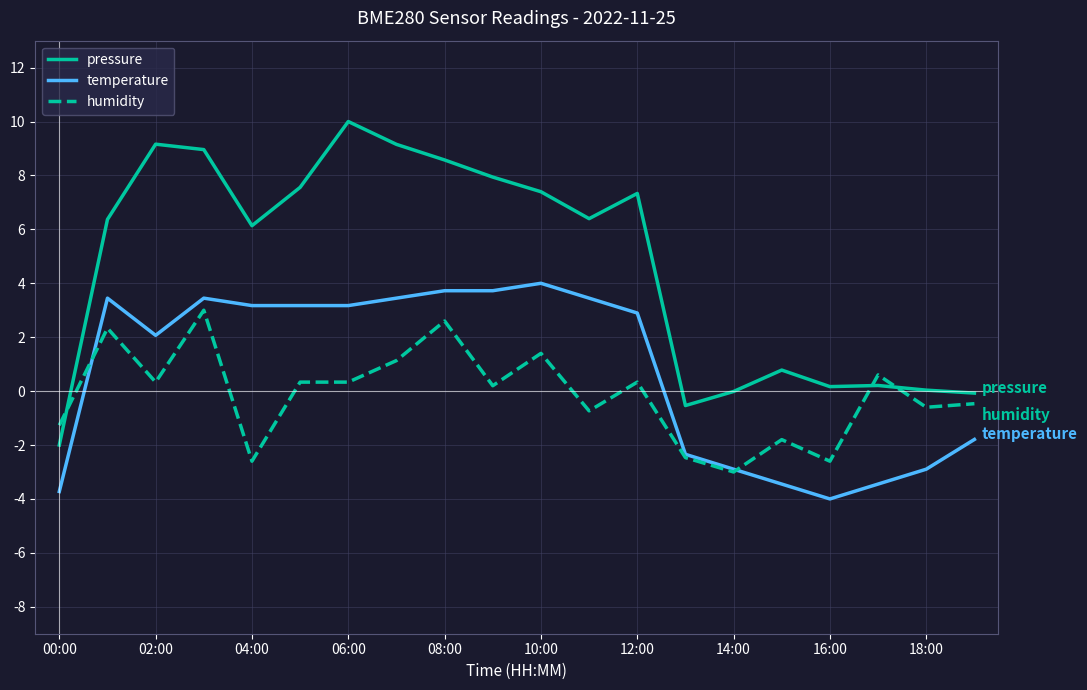

Rank the series by their average value, from lowest to highest.

humidity, temperature, pressure